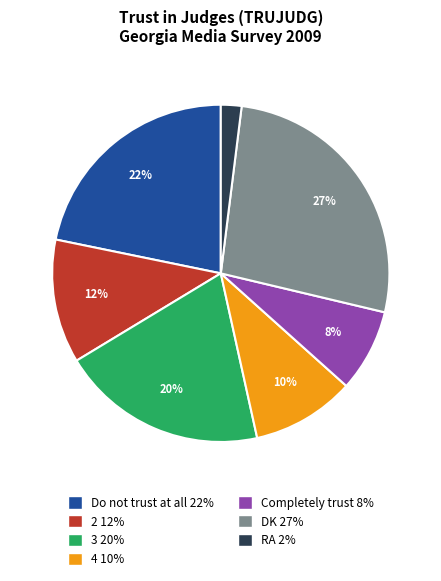

Which category has the biggest portion of the pie?

DK